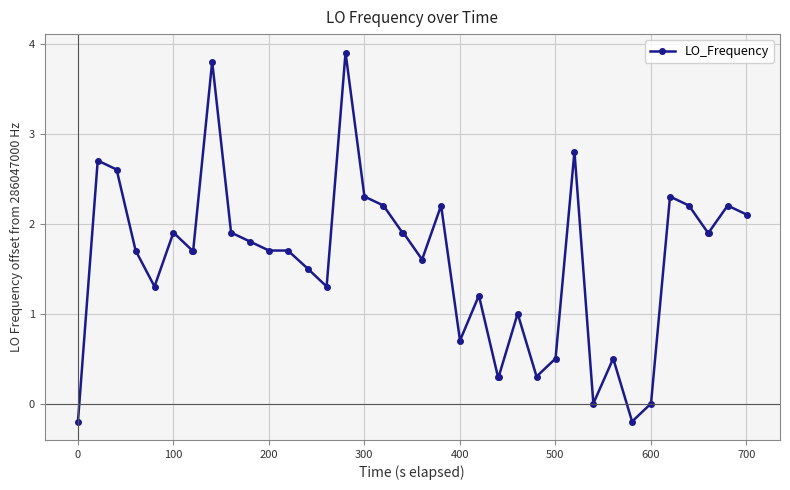

What is the greatest value displayed?

3.9